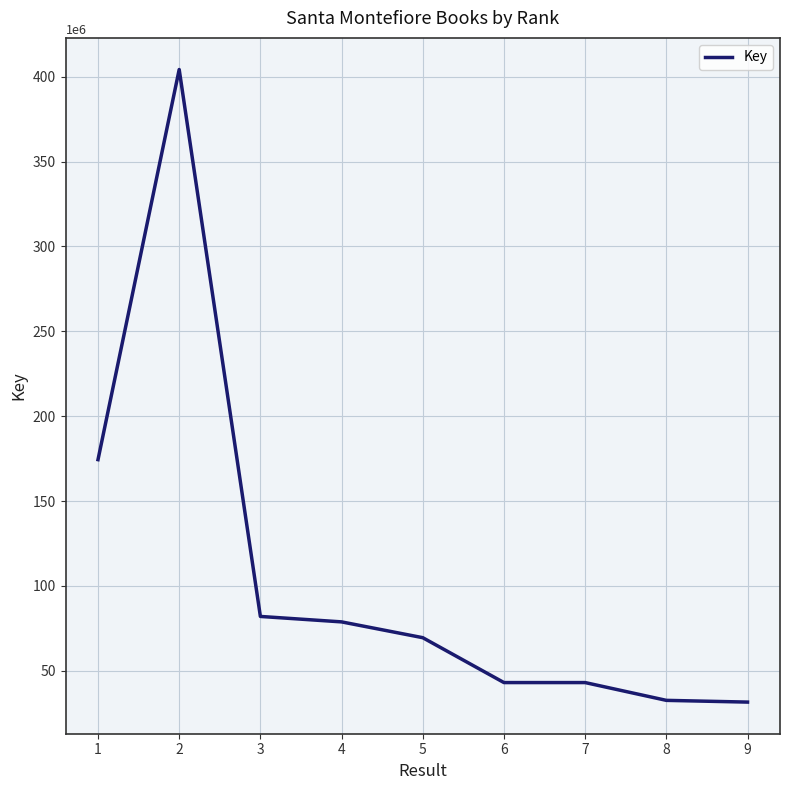

Is it true that the value at 5 is 99138661?

False